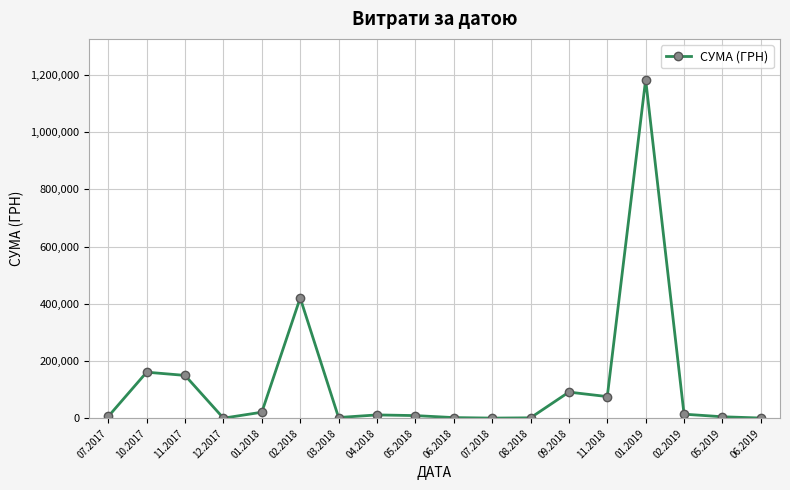

What is the difference between the maximum and second lowest values?

1181557.9